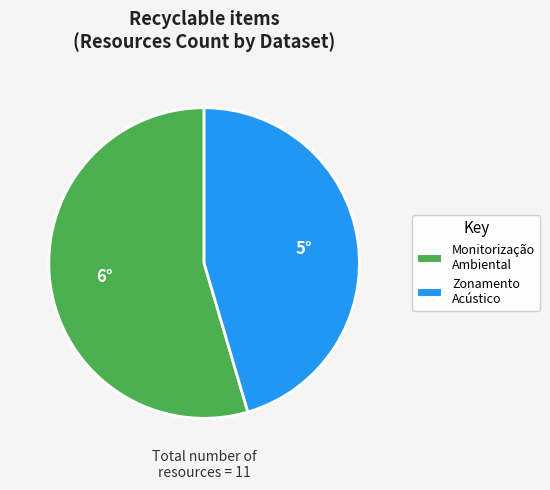

Do Zonamento Acústico and Monitorização Ambiental together represent more than half of the pie?

Yes